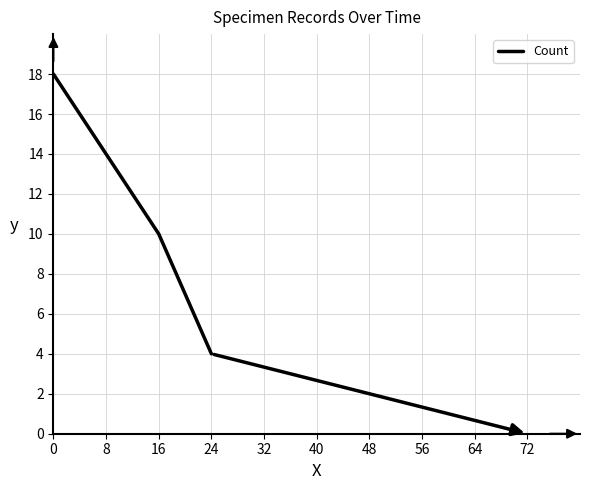

Rank the categories by value from lowest to highest.

24, 16, 8, 0